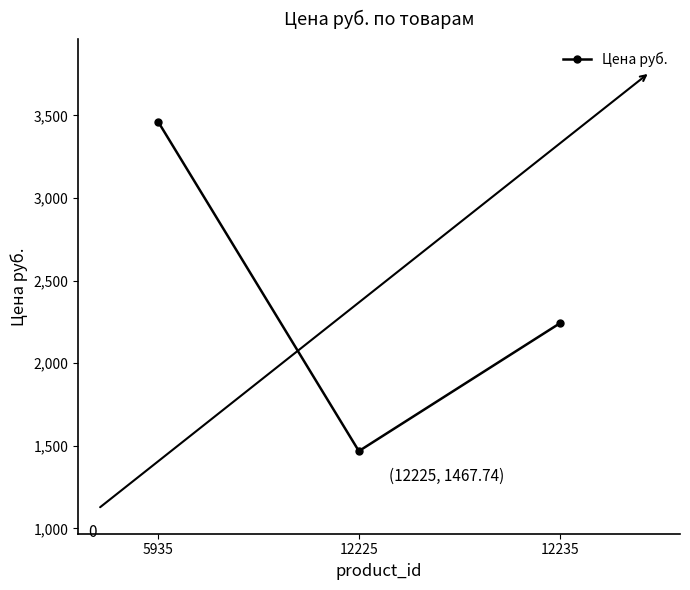

Which has a higher value, 12225 or 12235?

12235